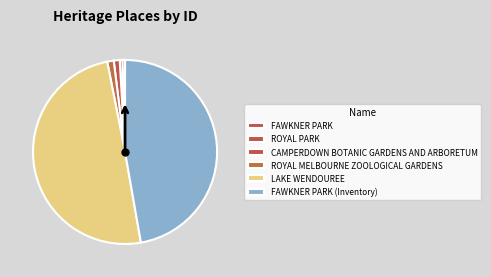

To the nearest percent, what is the combined percentage of FAWKNER PARK and ROYAL PARK?

1%